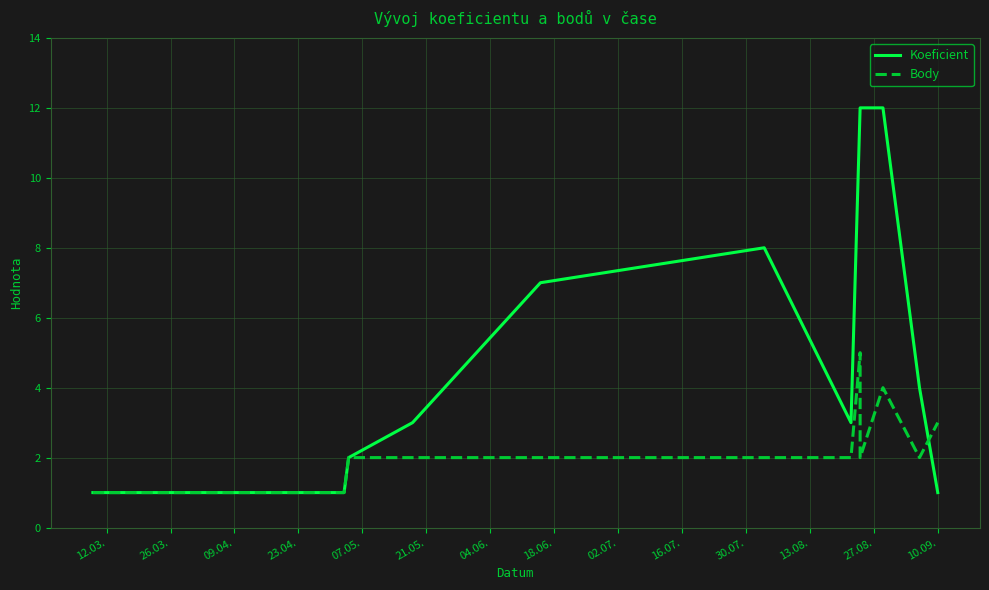

The value of Koeficient at 09.04. is 1. True or false?

False